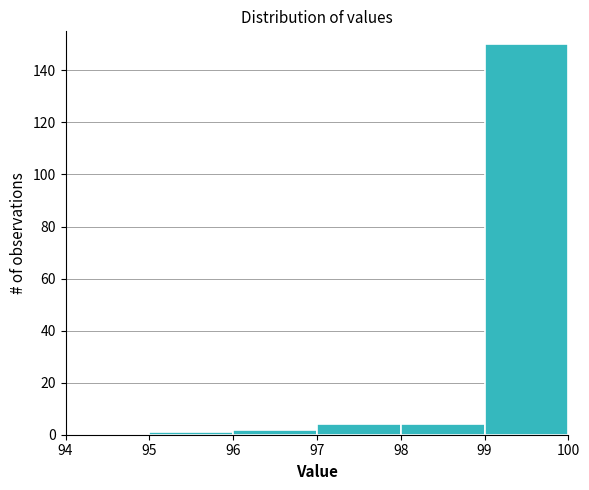

Which range on the x-axis has the tallest bar?

99 to 100